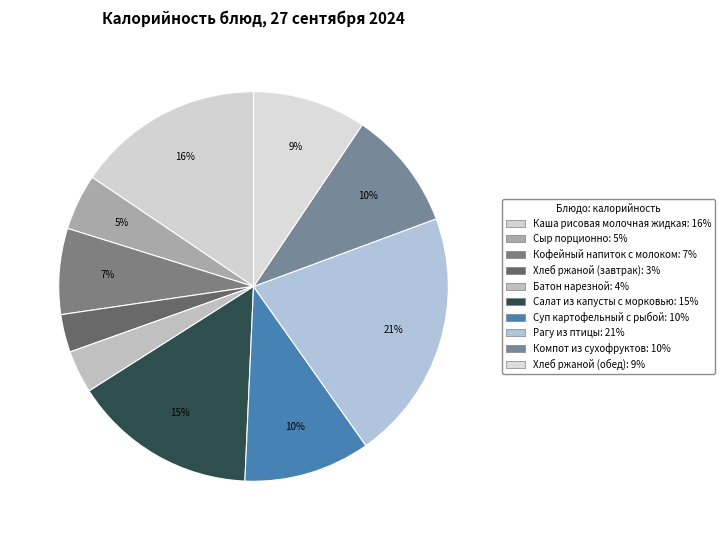

How many segments does this pie chart have?

10